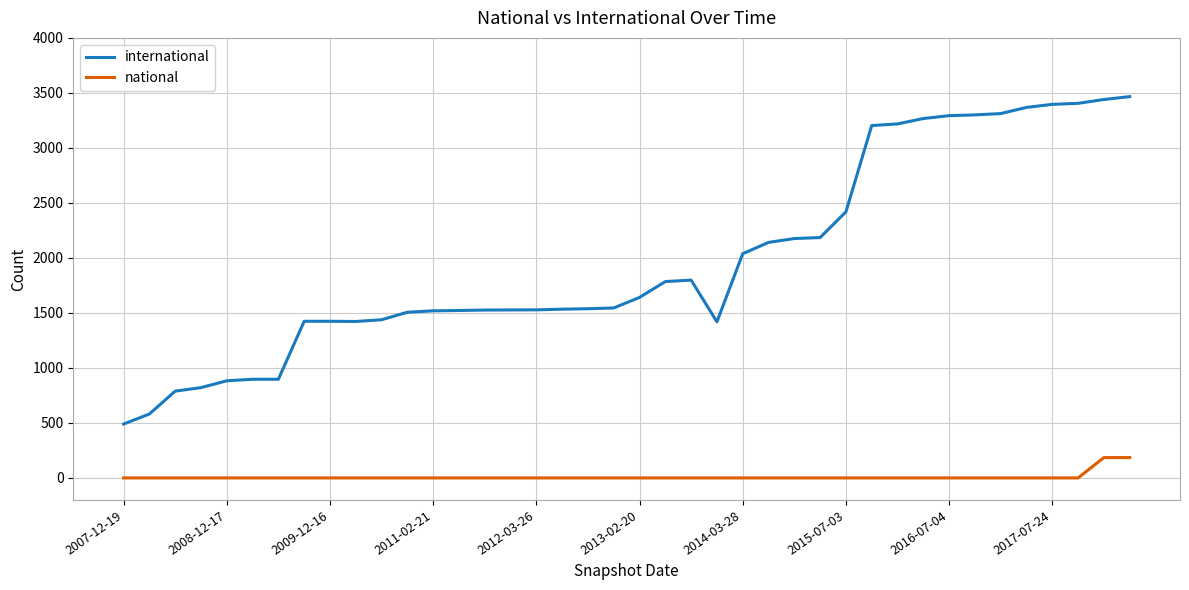

How many values in the national series exceed 0?

2